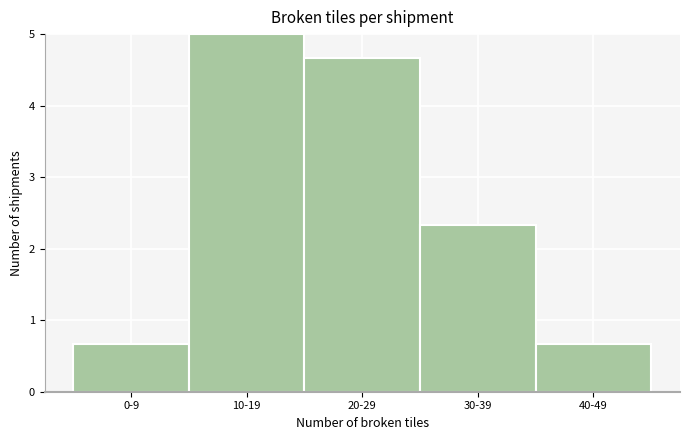

Reading right to left, list all the values displayed in this chart.

40-49=0.7	30-39=2.3	20-29=4.7	10-19=5.0	0-9=0.7